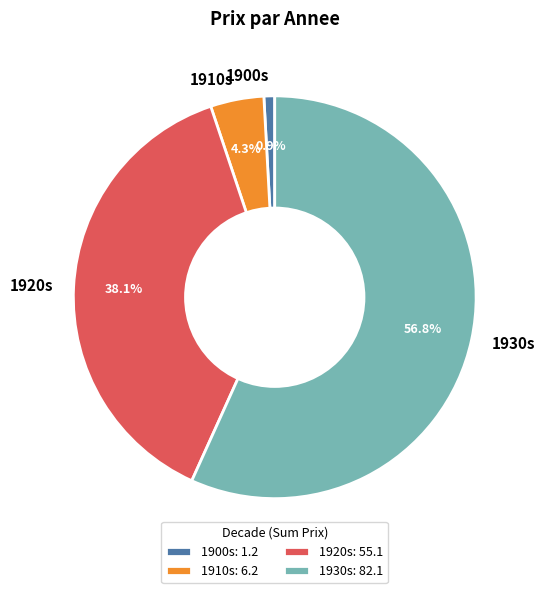

What percentage do 1930s and 1910s together represent?

61.0%